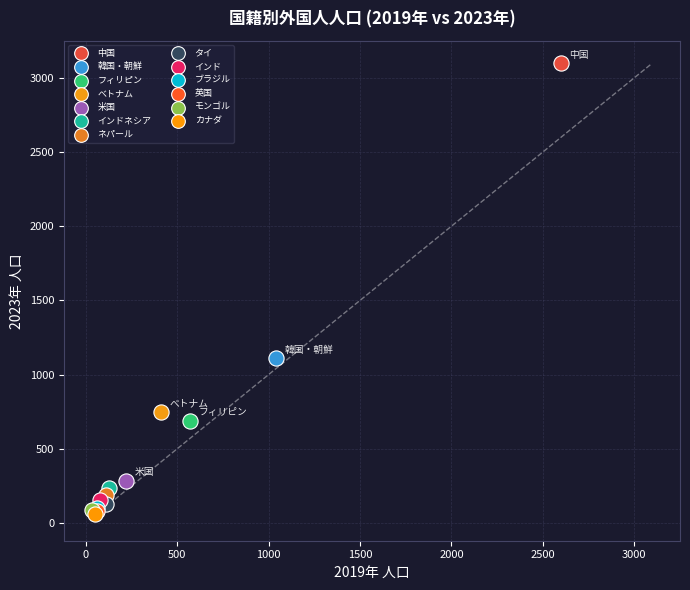

What are all the series names shown in the legend?

中国, 韓国・朝鮮, フィリピン, べトナム, 米国, インドネシア, ネパール, タイ, インド, ブラジル, 英国, モンゴル, カナダ